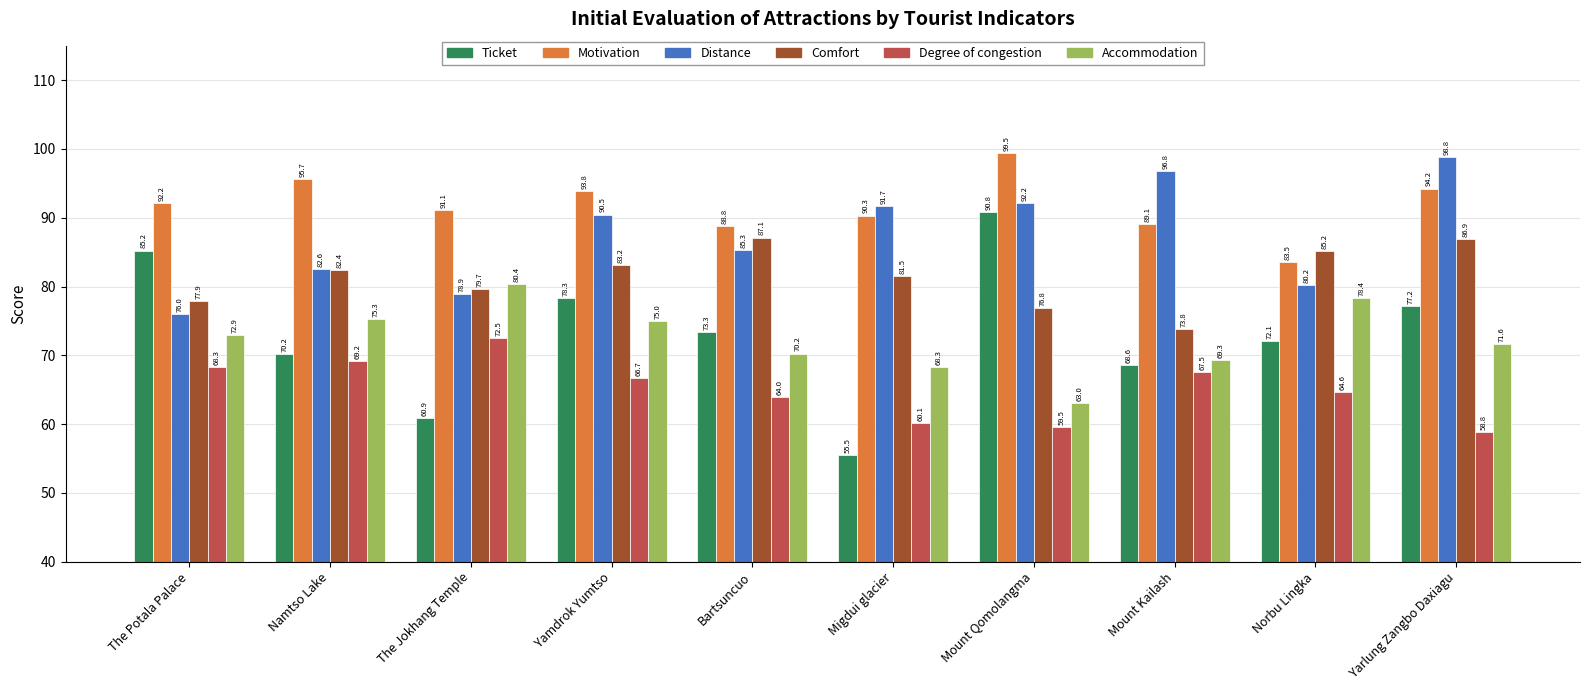

At which category does the chart reach its peak across all series?

Mount Qomolangma